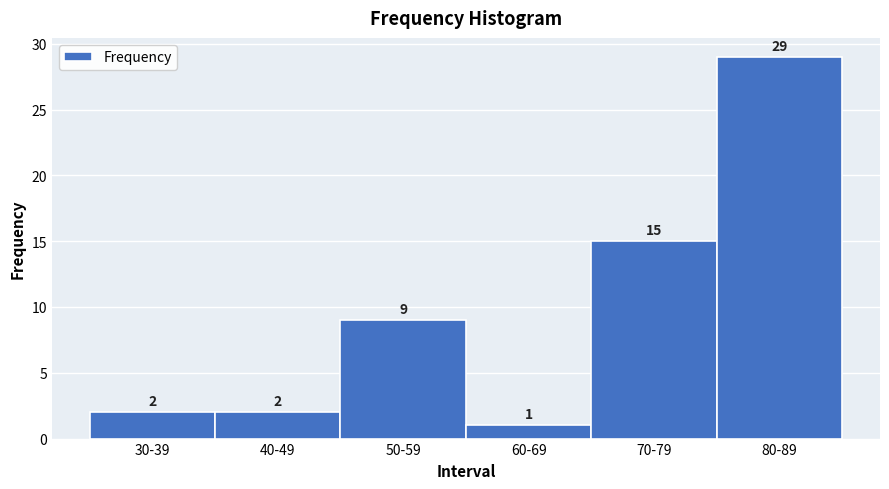

Reading left to right, transcribe all the data shown in this chart.

30-39=2	40-49=2	50-59=9	60-69=1	70-79=15	80-89=29